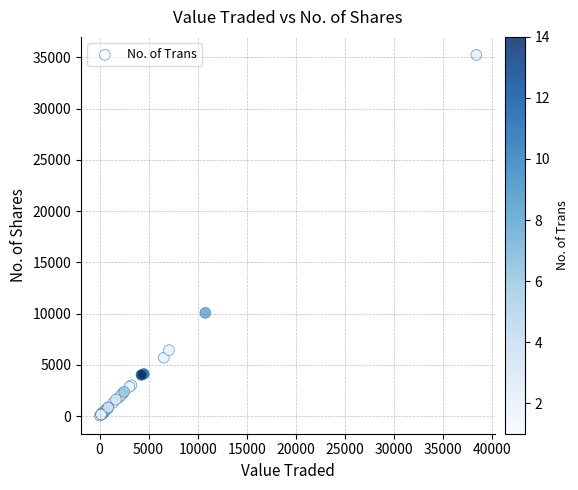

What Y value in the scatter plot is closest to 17631?

10067